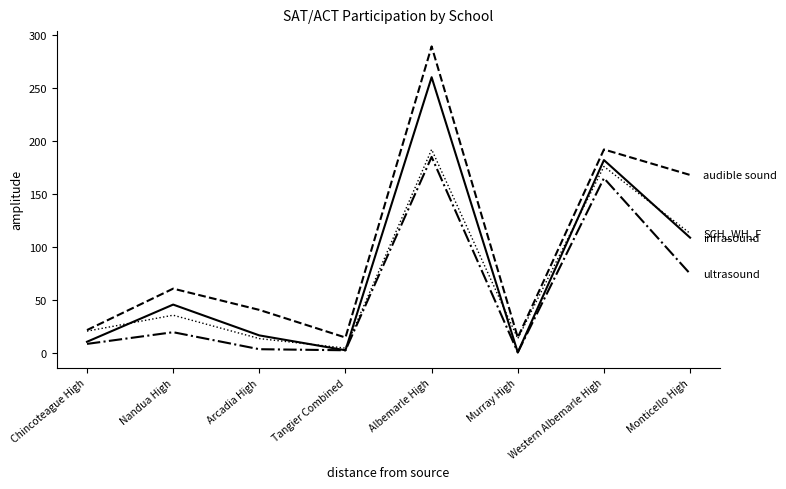

What is the difference between the highest and lowest values at Western Albemarle High?

27